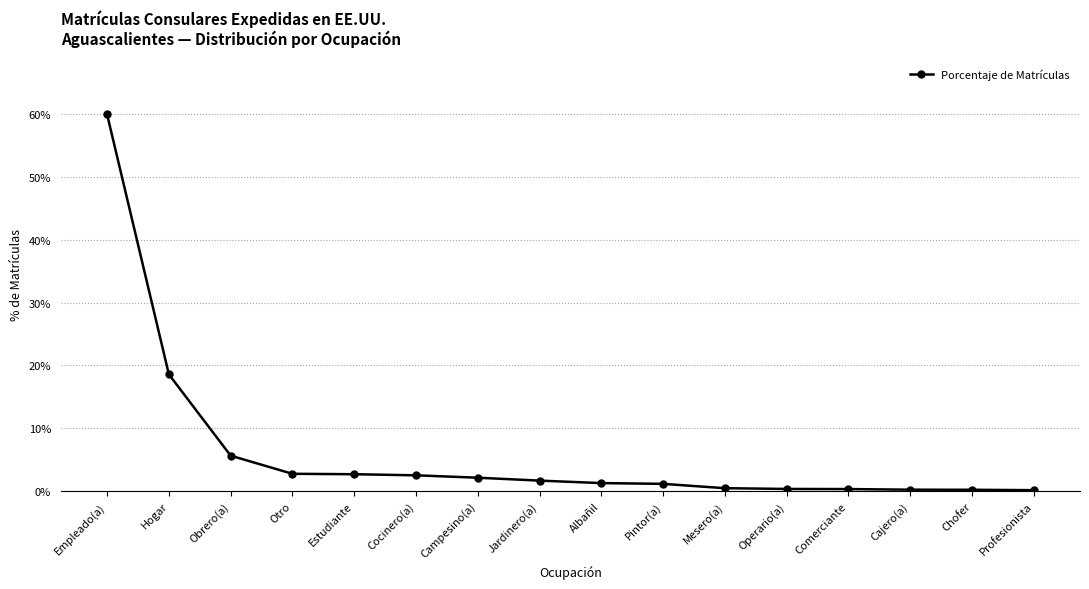

List the labels in order of value, largest first.

Empleado(a), Hogar, Obrero(a), Otro, Estudiante, Cocinero(a), Campesino(a), Jardinero(a), Albañil, Pintor(a), Mesero(a), Operario(a), Comerciante, Cajero(a), Chofer, Profesionista